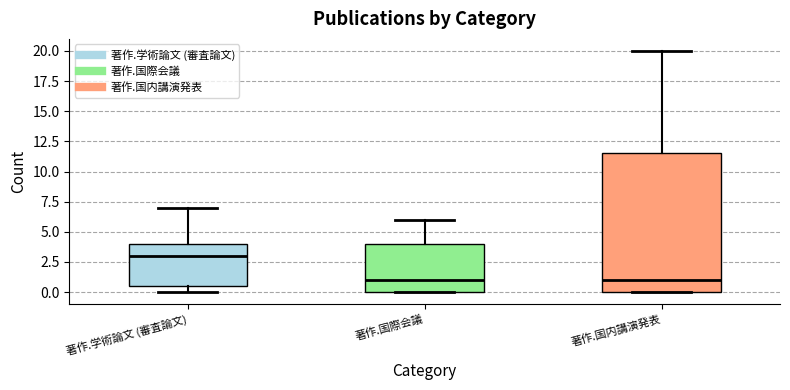

Which box is the tallest, from its lower edge to its upper edge?

著作.国内講演発表